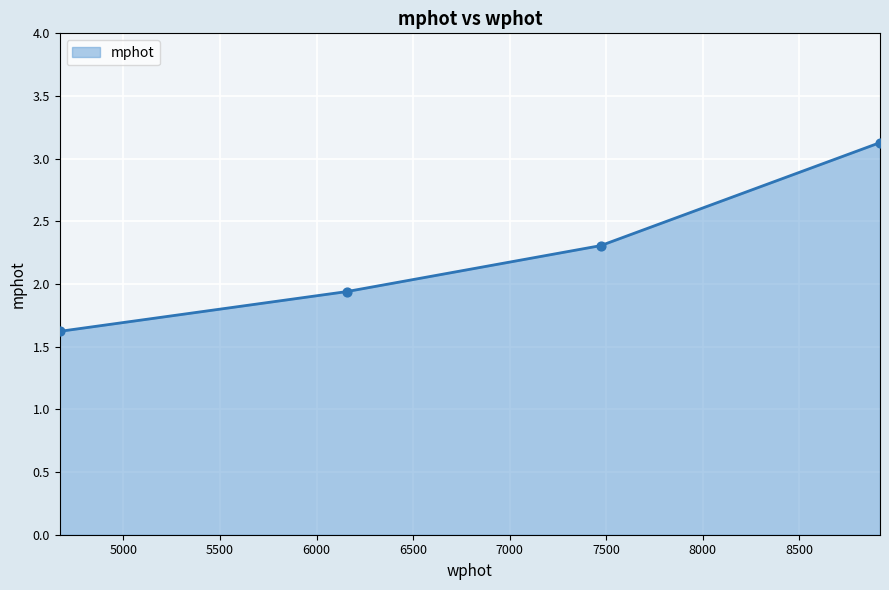

What is the average value?

2.2